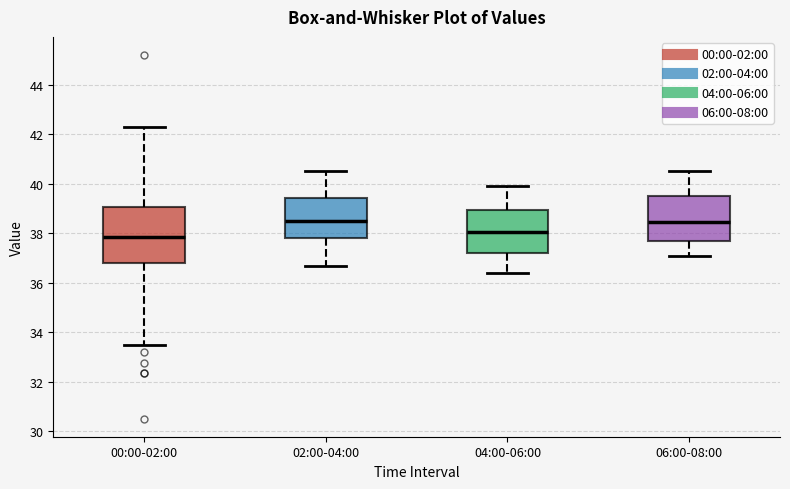

Comparing the boxes themselves (not the whiskers), which one is the tallest?

00:00-02:00